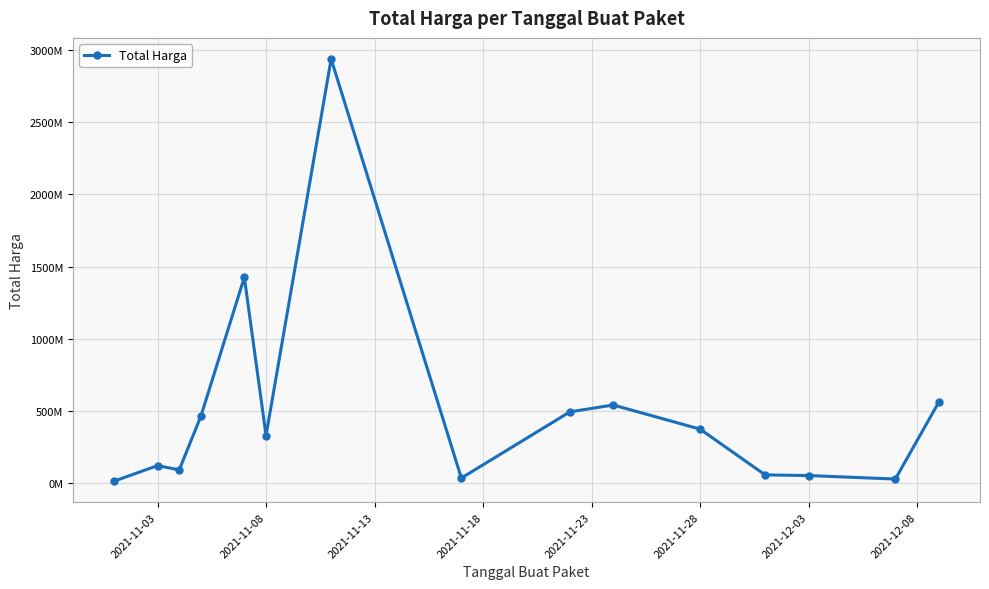

How many data points are above 329124000?

7